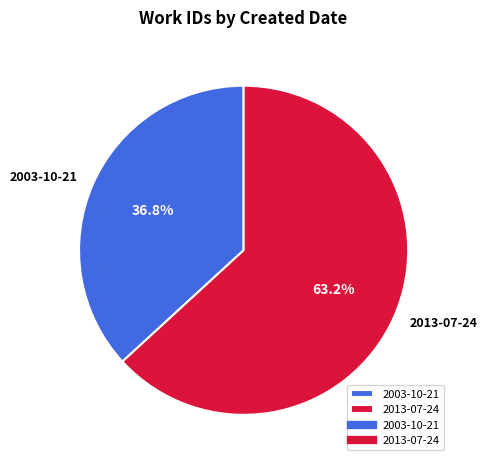

What percentage do 2013-07-24 and 2003-10-21 together represent?

100.0%